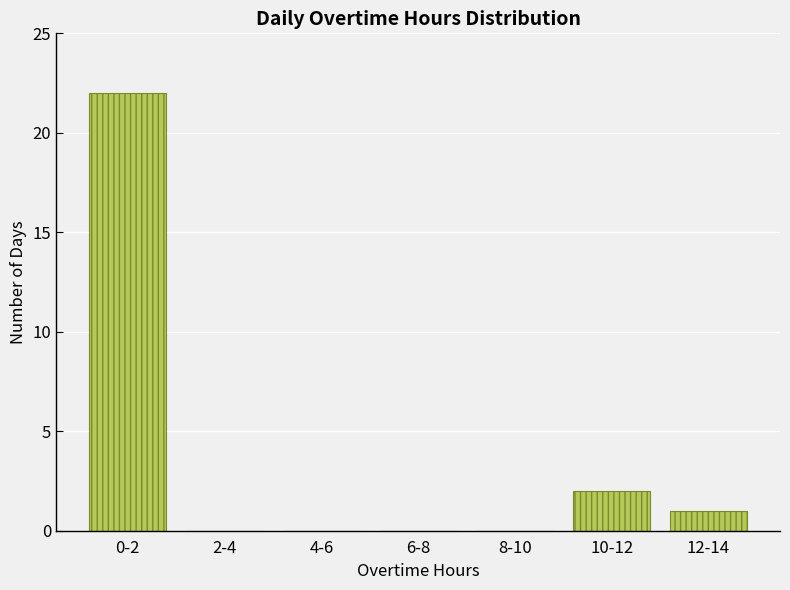

Reading left to right, list all the values displayed in this chart.

0-2=22	2-4=0	4-6=0	6-8=0	8-10=0	10-12=2	12-14=1